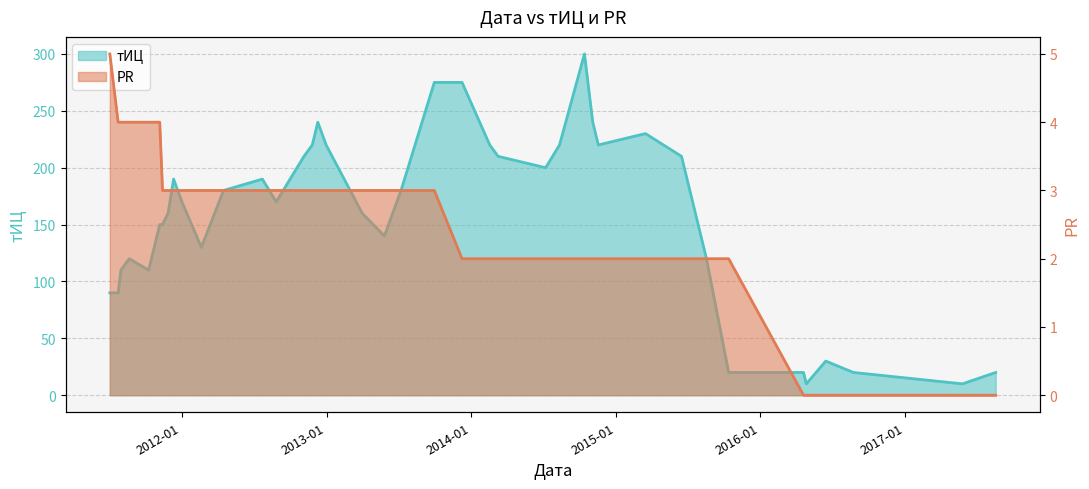

True or false: PR and тИЦ cross at least once.

False